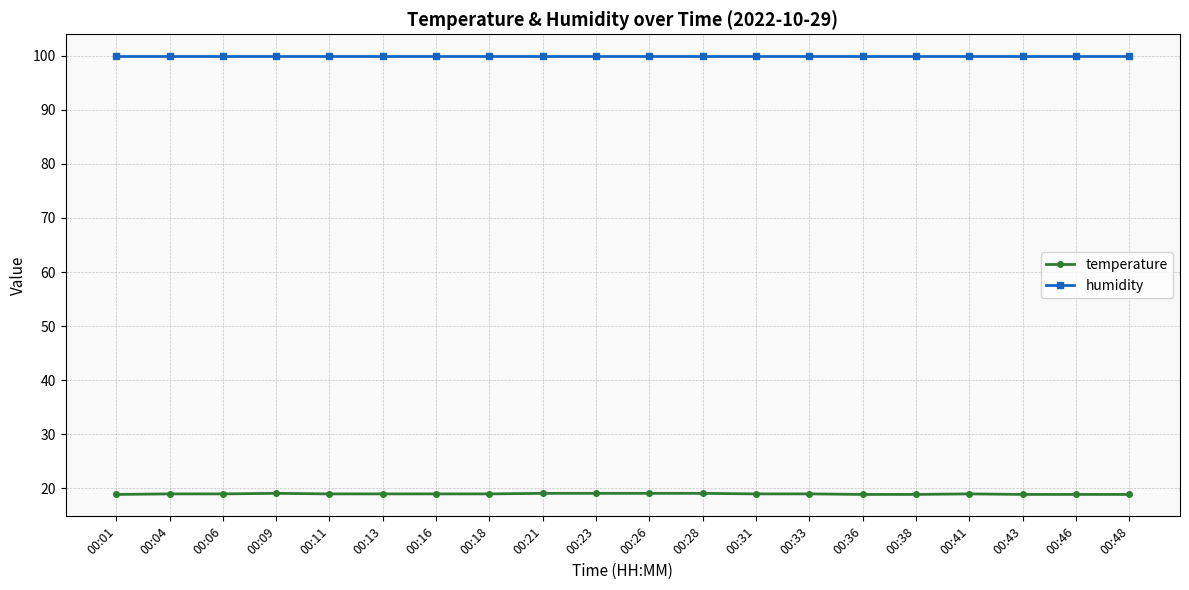

True or false: humidity has a value of 99.9 at 00:31.

True